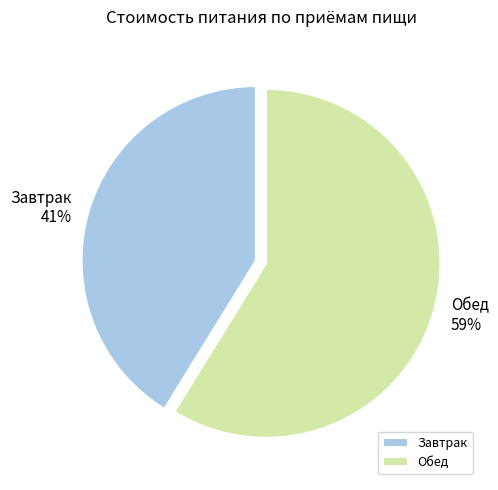

How many segments does this pie chart have?

2